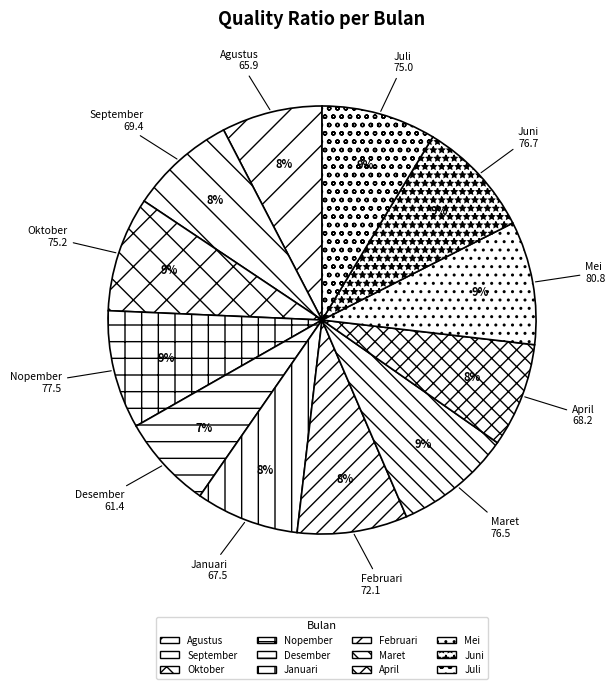

Combined, do Juli and Juni account for over 50%?

No